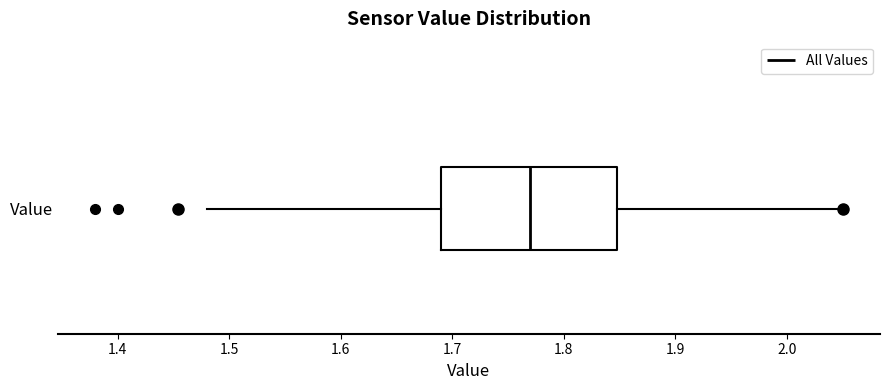

Where is the left edge of the box for Value on the x-axis? The values are not printed on the chart, so give them approximately, as read against the axis.

1.69